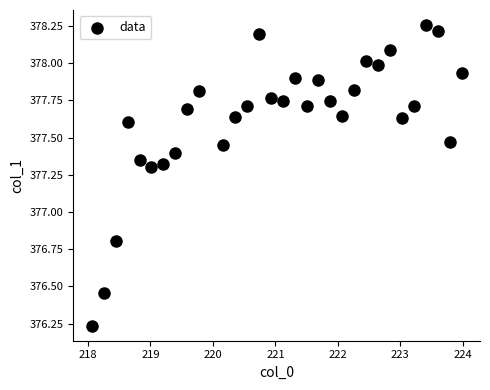

What is the range of Y values (max minus min)?

2.0